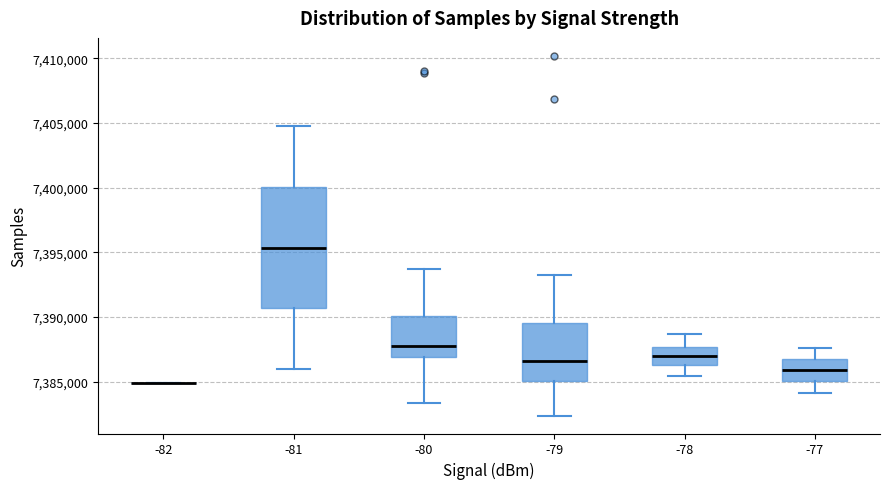

Reading left to right, transcribe this box plot: for each box, give where its median line is, the range the box spans, and where its two whiskers end, as read against the y-axis. The values are not printed on the chart, so give them approximately, as read against the axis.

-82: box collapsed to a line at 7385000, whiskers 7385000 to 7385000
-81: median 7395500, box 7390500 to 7400000, whiskers 7386000 to 7404500
-80: median 7388000, box 7387000 to 7390000, whiskers 7383500 to 7393500
-79: median 7386500, box 7385000 to 7389500, whiskers 7382500 to 7393000
-78: median 7387000, box 7386500 to 7387500, whiskers 7385500 to 7388500
-77: median 7386000, box 7385000 to 7387000, whiskers 7384000 to 7387500